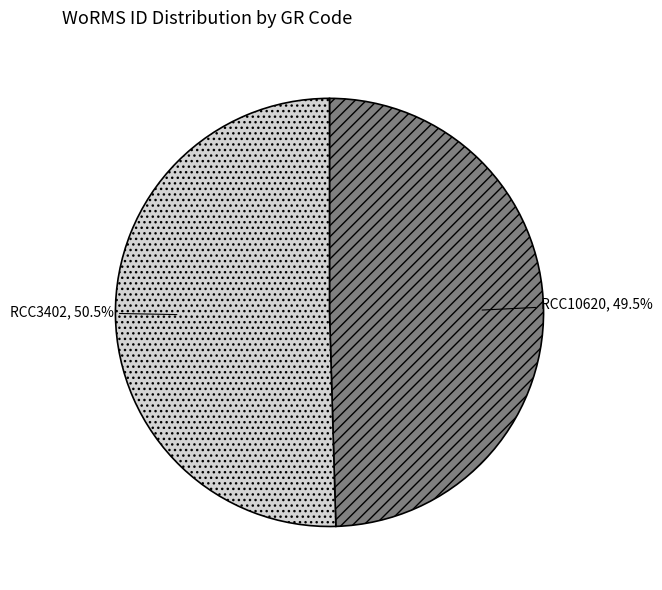

To the nearest percent, what is the difference between the RCC3402 and RCC10620 slice percentages?

1%